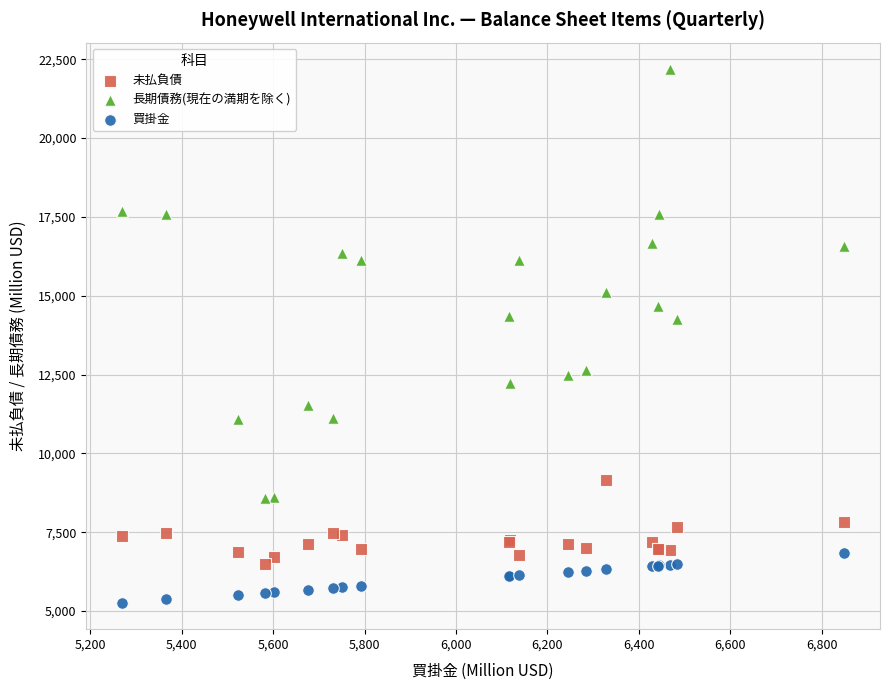

Which series has the widest spread of Y values?

長期債務(現在の満期を除く)